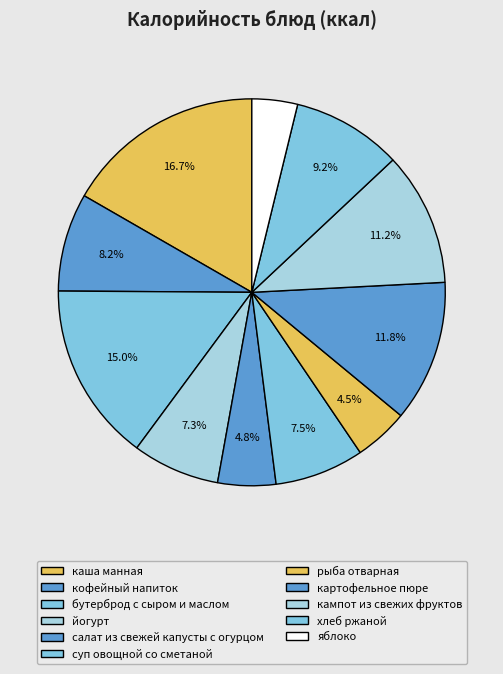

True or false: суп овощной со сметаной accounts for 7% of the total.

True